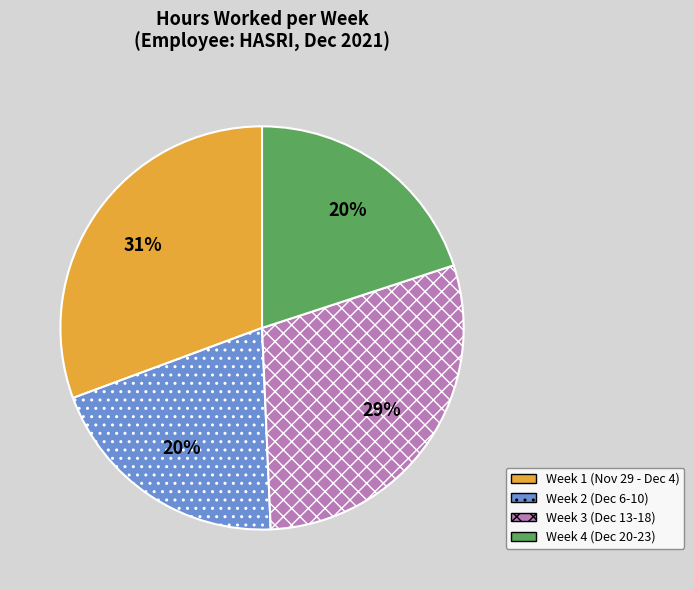

What percentage is the Week 4 (Dec 20-23) slice, to the nearest percent?

20%